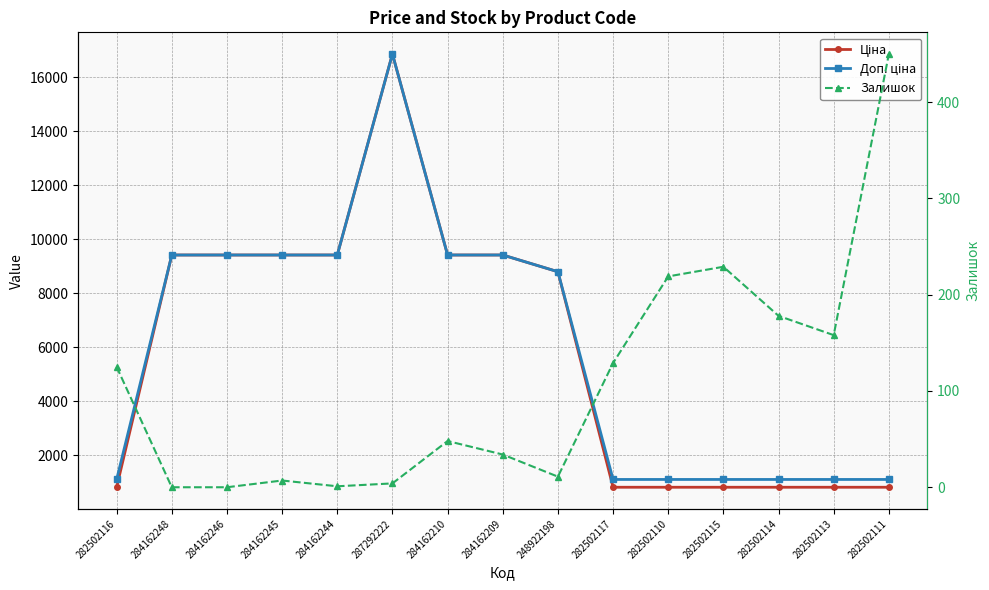

What is the spread (max minus min) of values at 284162209?

9382.9